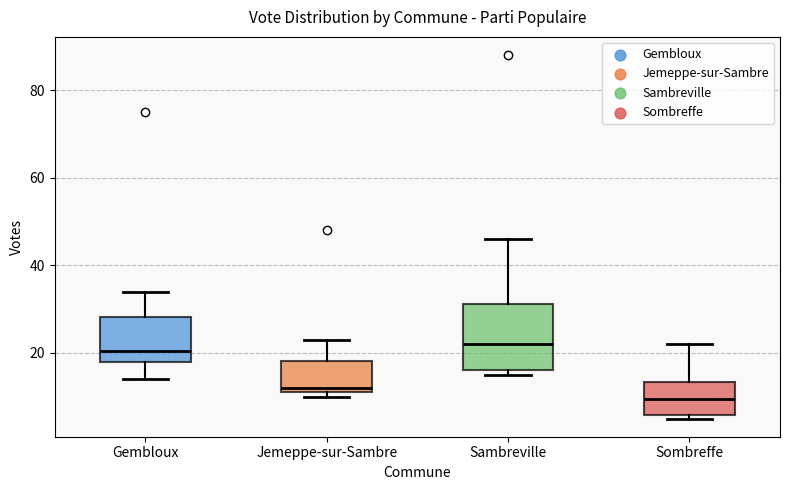

Where does the upper whisker of the box for Gembloux end on the y-axis? The values are not printed on the chart, so give them approximately, as read against the axis.

34